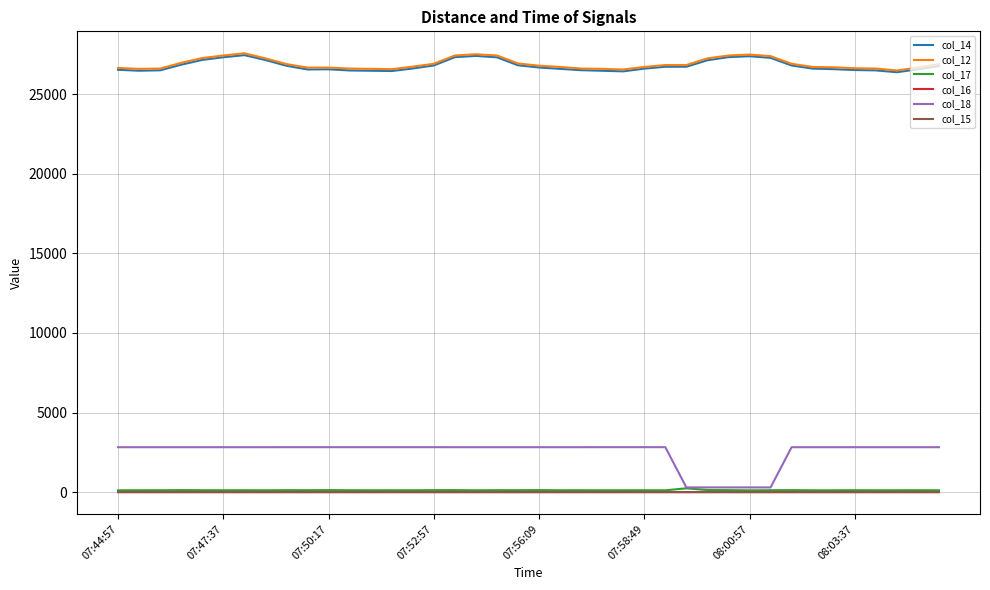

At how many categories does at least one series exceed 26268?

40